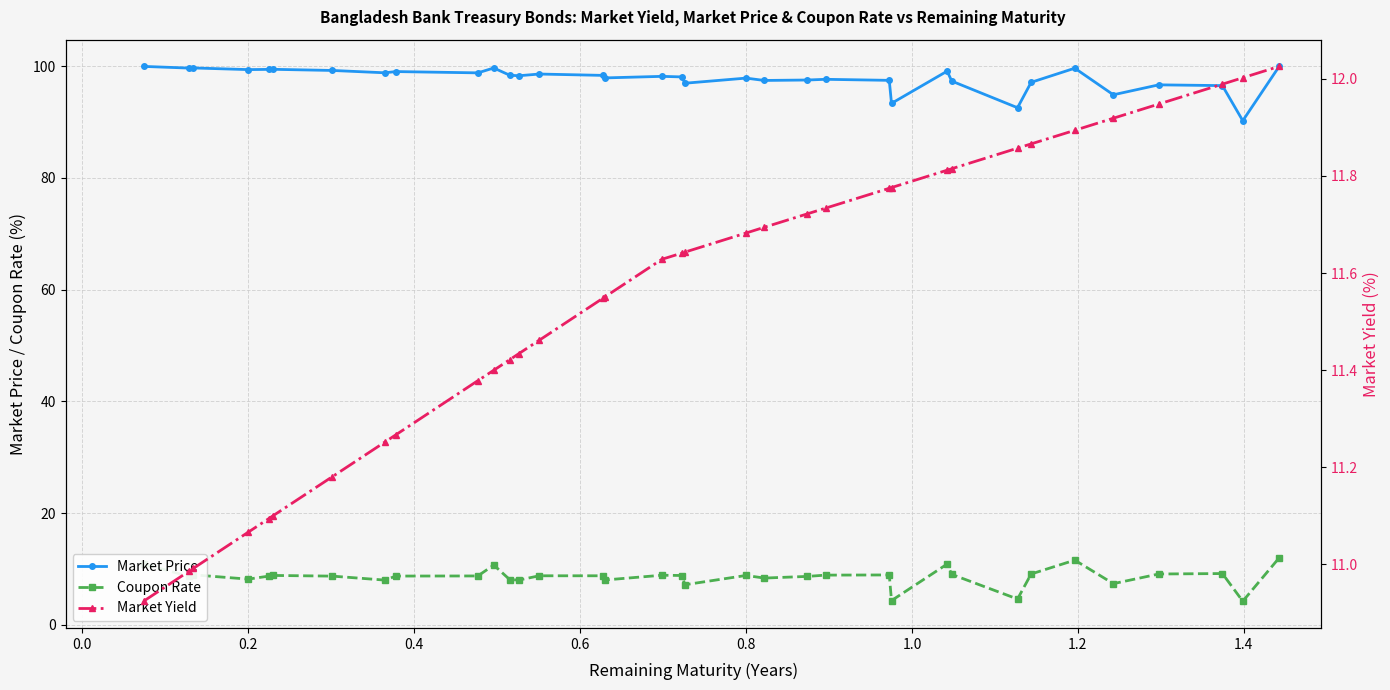

What is the value of the Market Price point at the 32nd from the left?

96.7